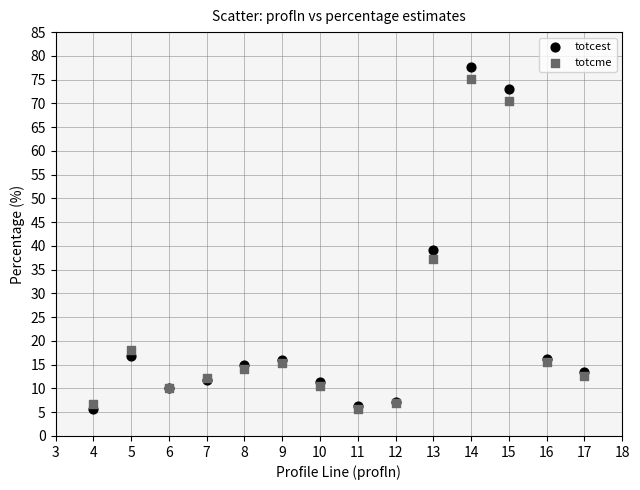

Across all series, what Y value is closest to 41?

39.1